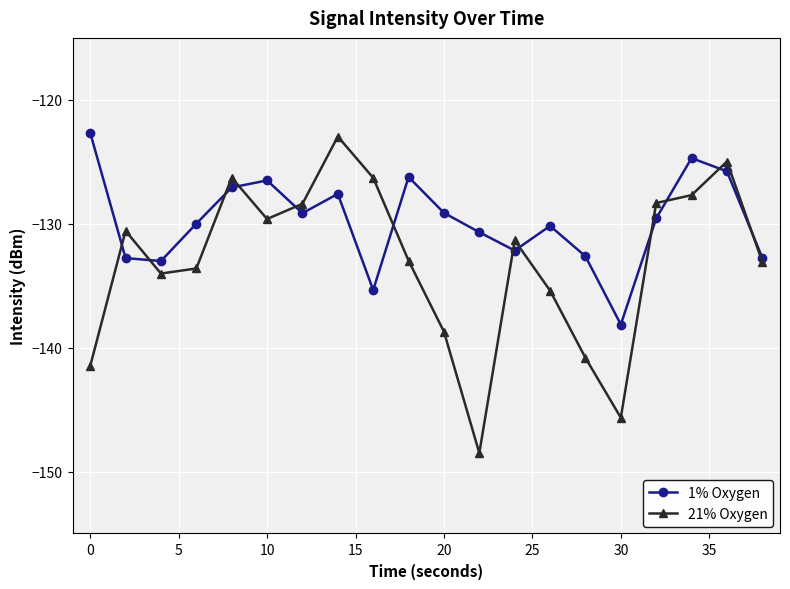

How many distinct data groups are displayed?

2